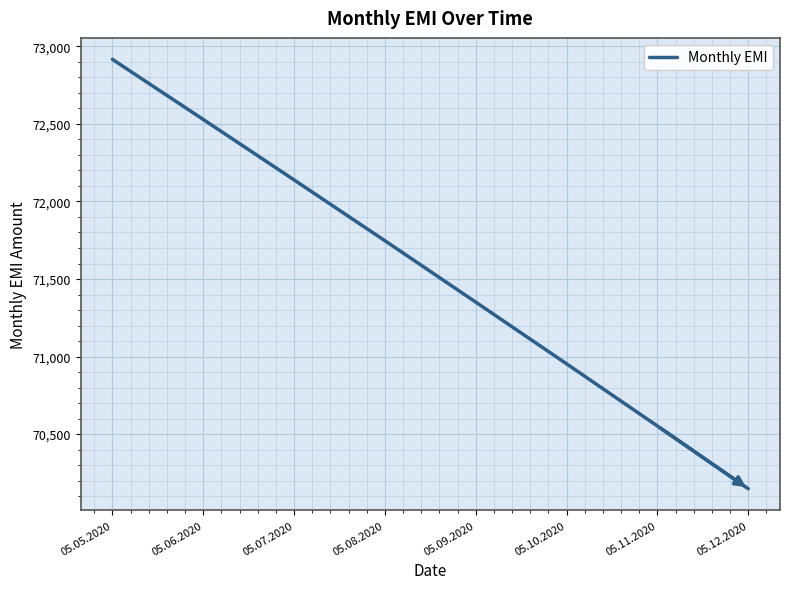

Rank the categories by value from highest to lowest.

05.05.2020, 05.06.2020, 05.07.2020, 05.08.2020, 05.09.2020, 05.10.2020, 05.11.2020, 05.12.2020